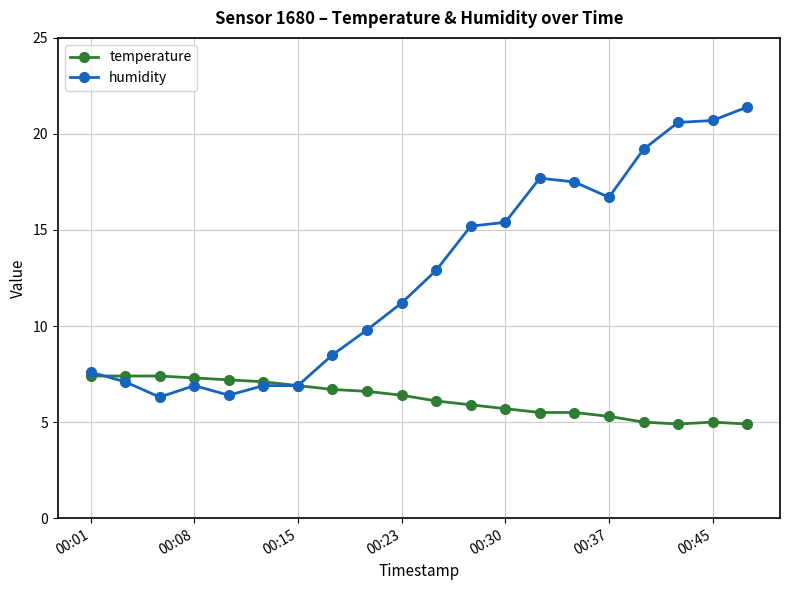

At how many categories does at least one series exceed 16?

7